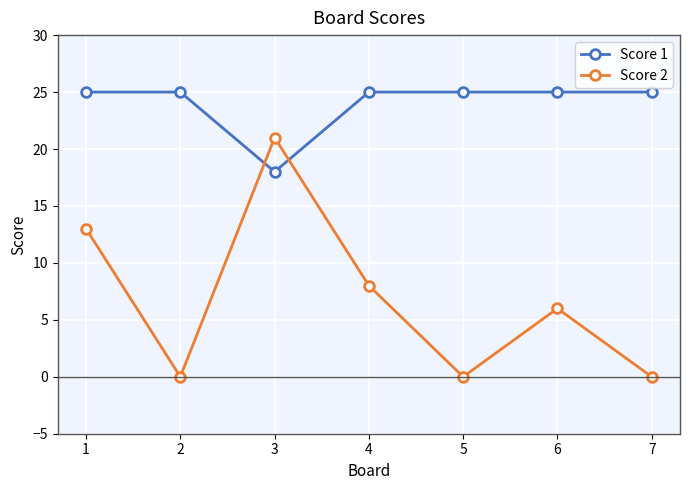

How many intersections are there between Score 2 and Score 1?

2